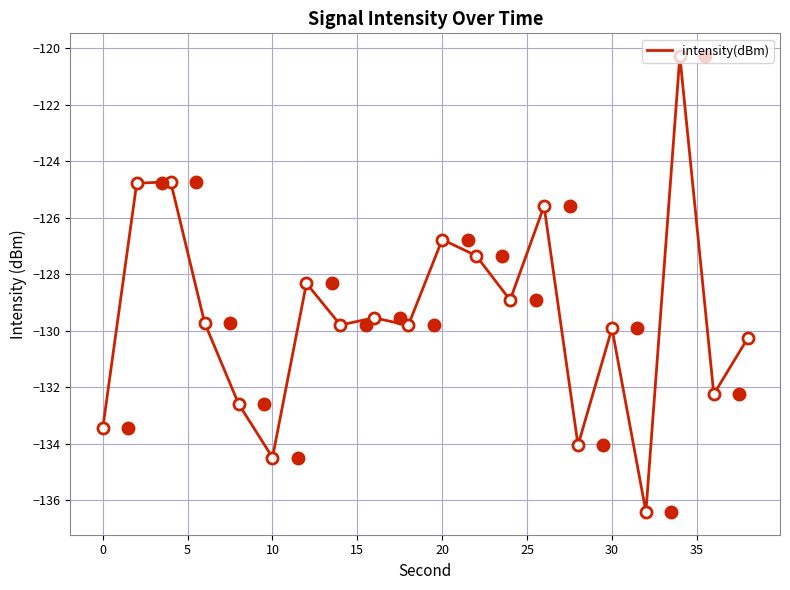

What is the minimum value for intensity(dBm)?

-136.4